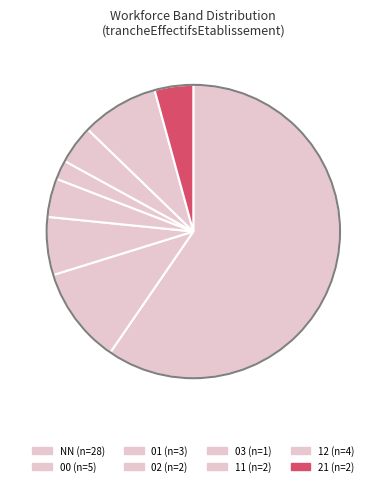

How much of the chart is everything except 21?

95.7%